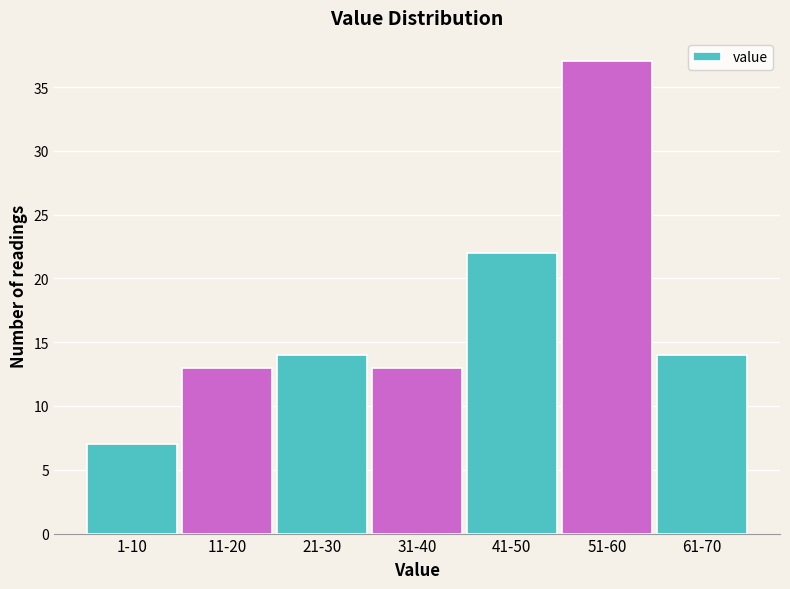

Reading right to left, list all the values displayed in this chart.

14	37	22	13	14	13	7